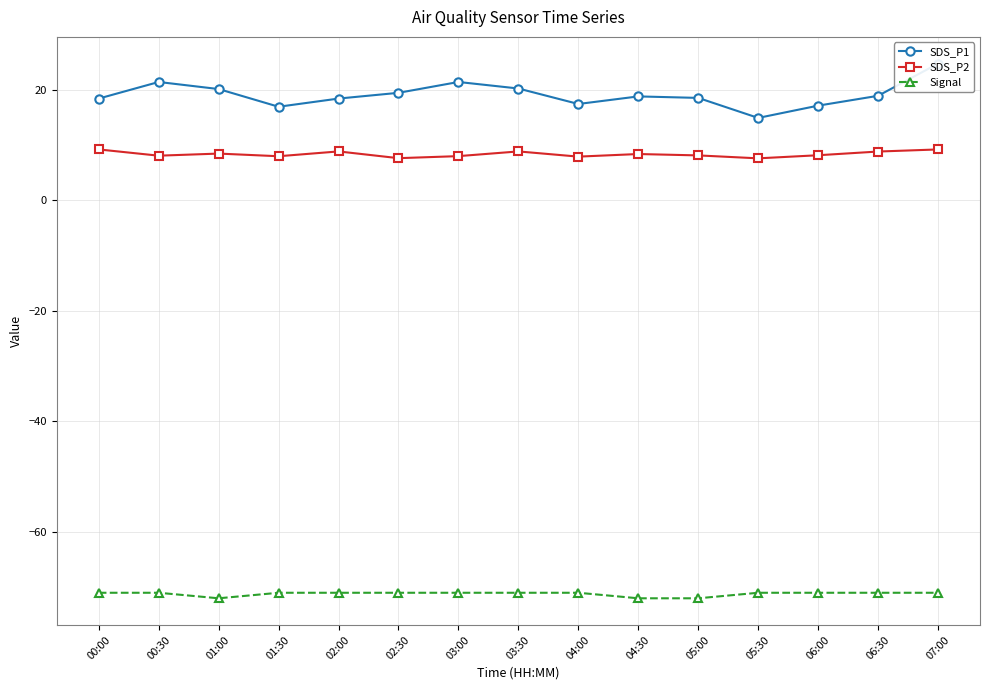

What is the label of the 8th point from the right?

03:30